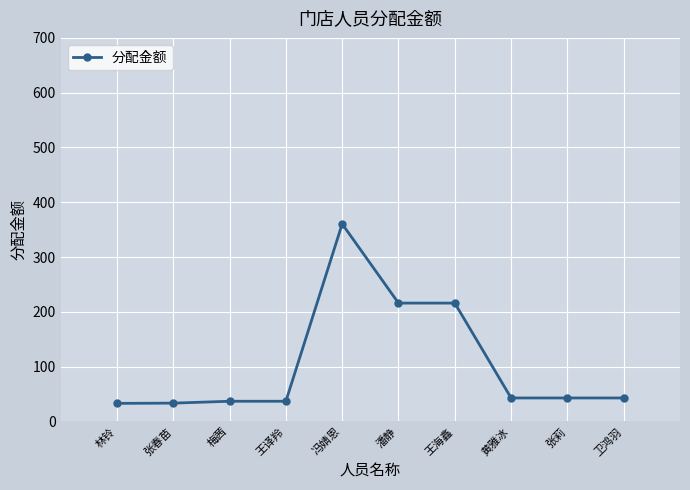

What is the minimum value shown in the chart?

33.0